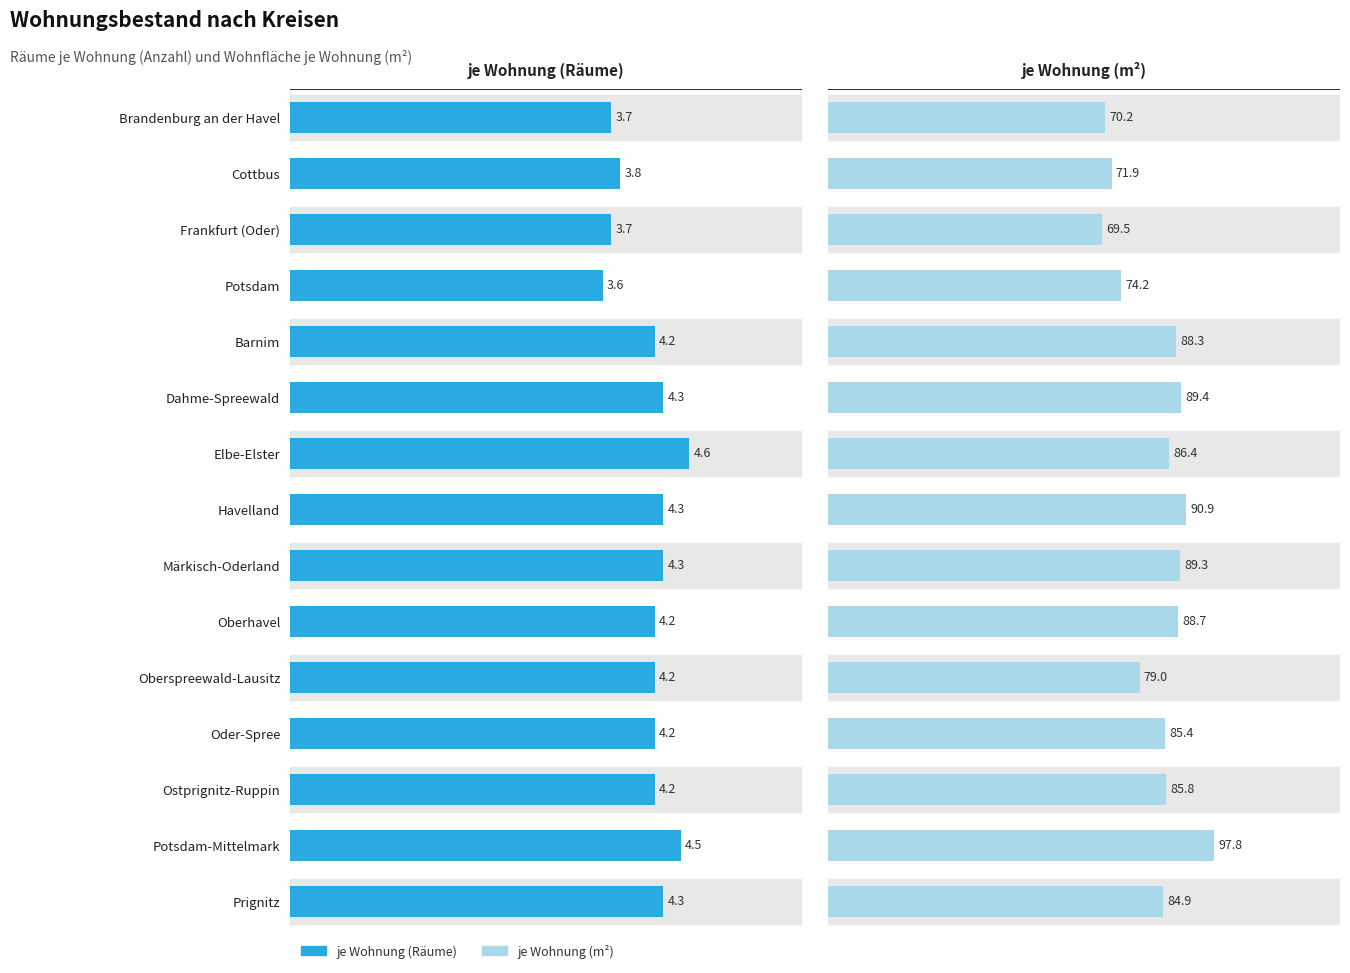

How many bars are there in total?

30